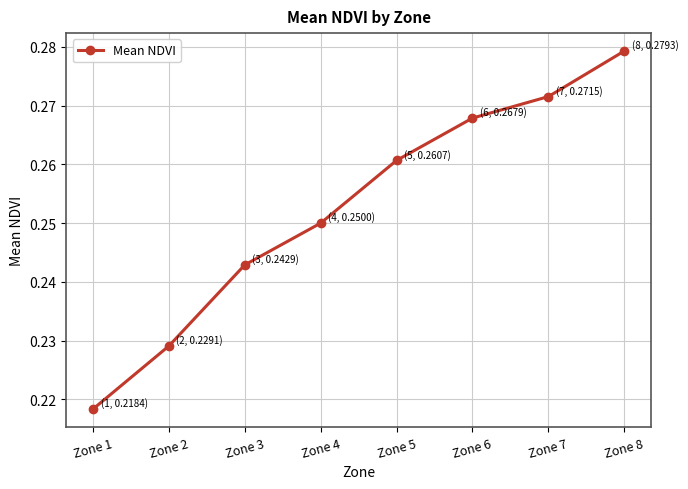

The value at Zone 5 is 0.4. True or false?

False